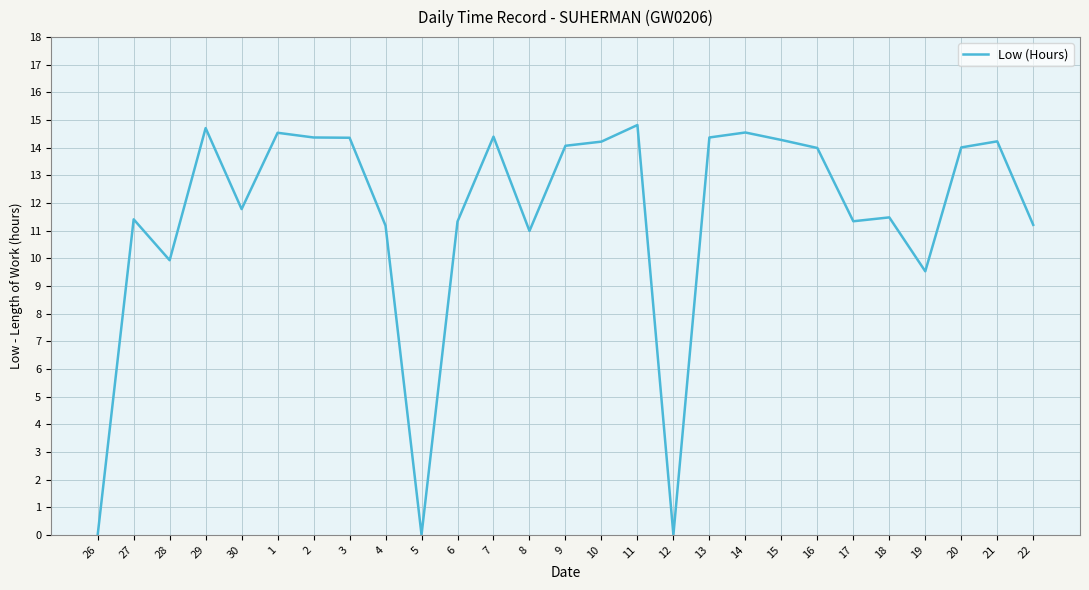

What is the greatest value displayed?

14.8